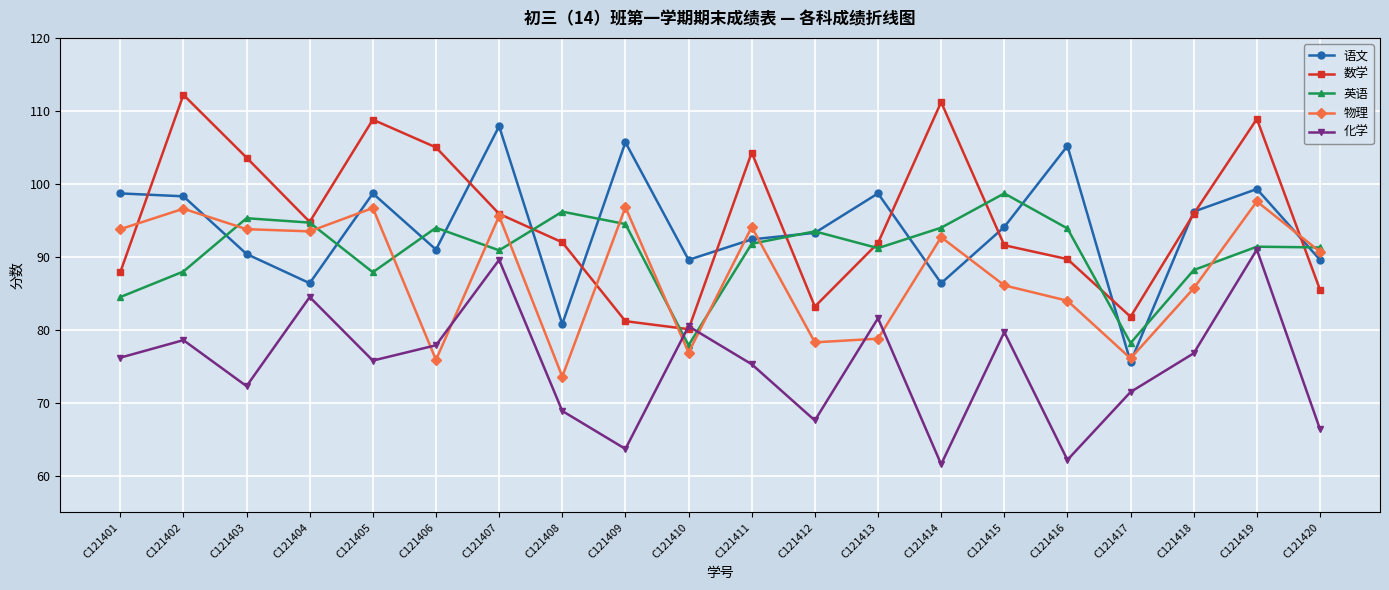

What is the difference between the maximum and minimum values in the 化学 series?

29.4